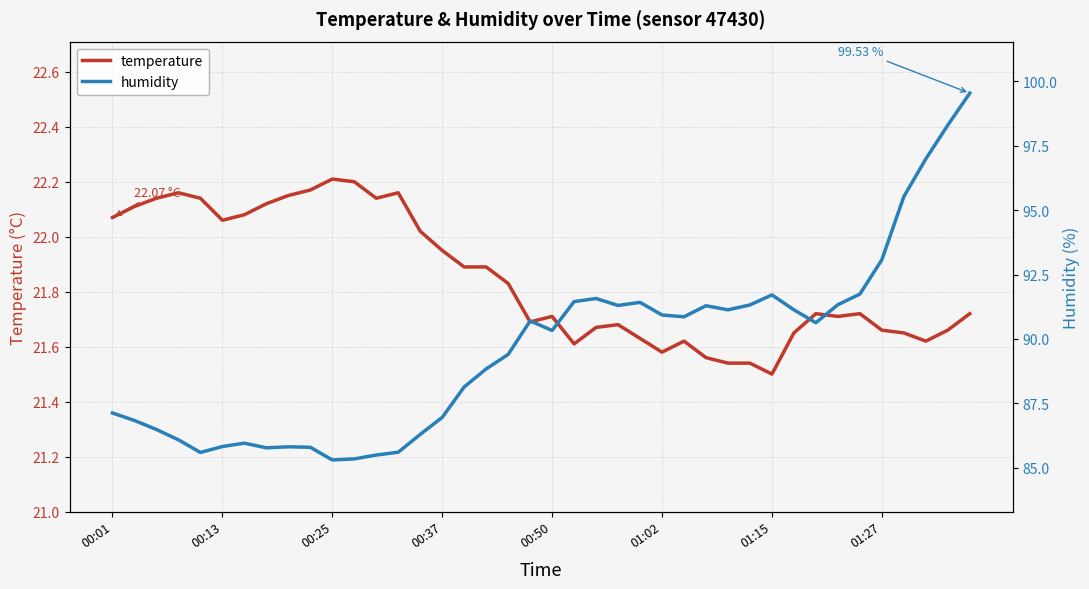

What value does the temperature series have at 11?

22.2